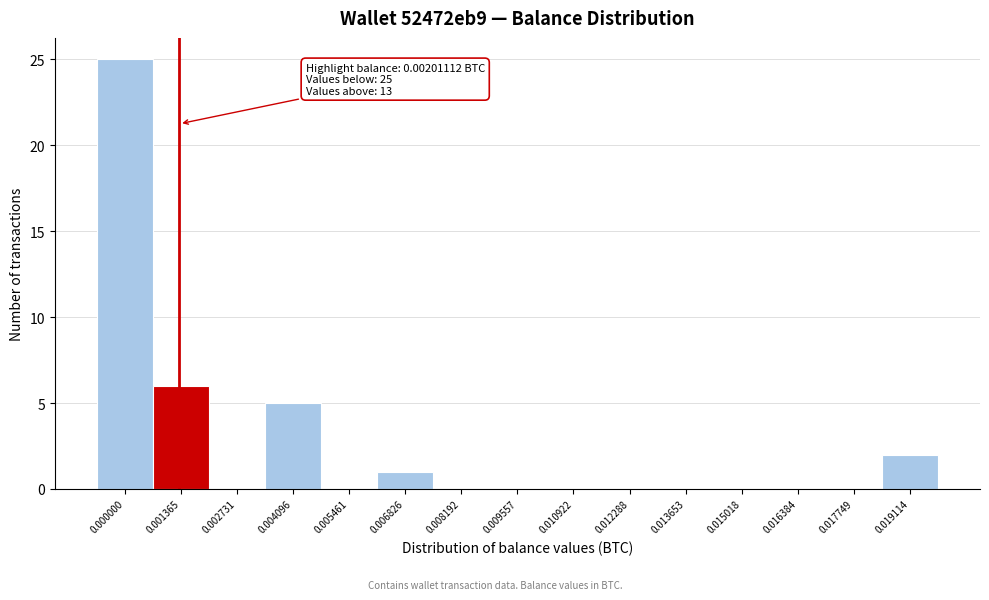

Reading right to left, transcribe all the data shown in this chart.

0.019114=2	0.017749=0	0.016384=0	0.015018=0	0.013653=0	0.012288=0	0.010922=0	0.009557=0	0.008192=0	0.006826=1	0.005461=0	0.004096=5	0.002731=0	0.001365=6	0.000000=25